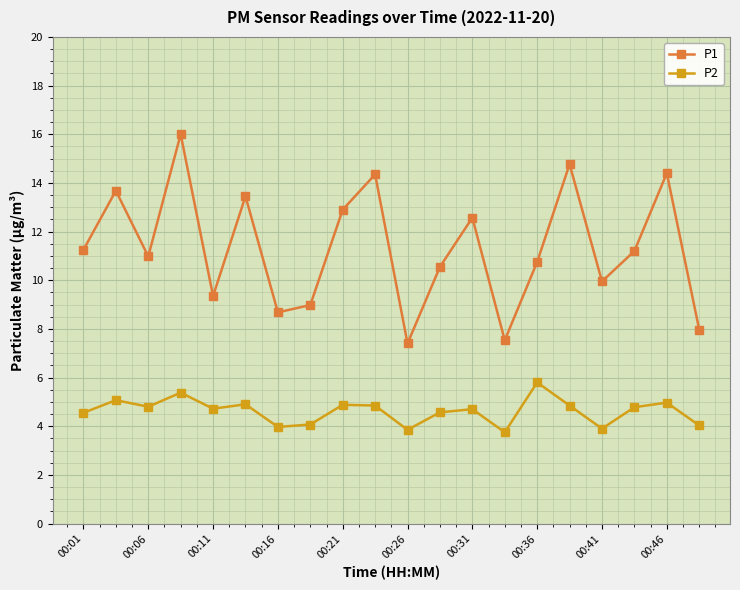

Which series has the widest spread of values?

P1